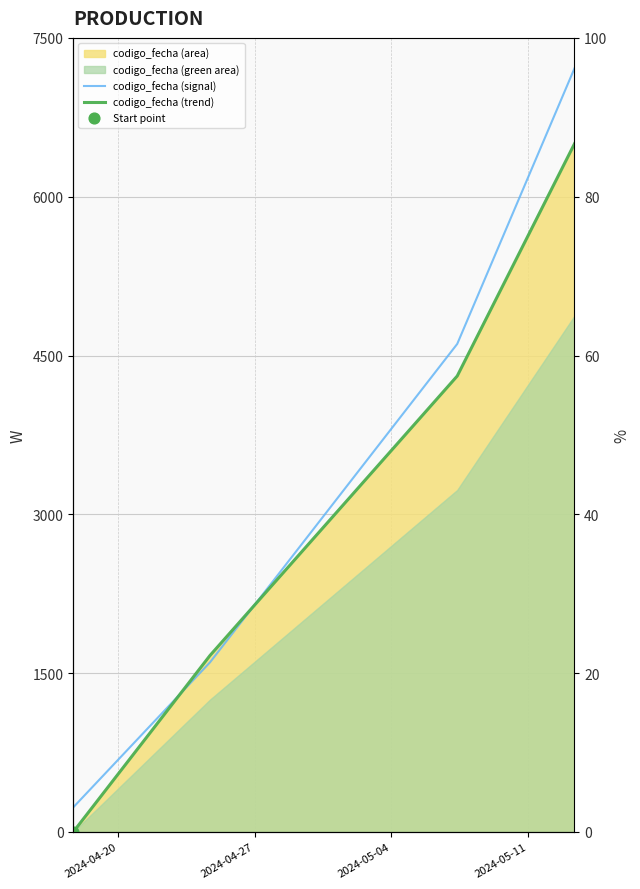

Which series has the largest total across all categories?

codigo_fecha (signal)